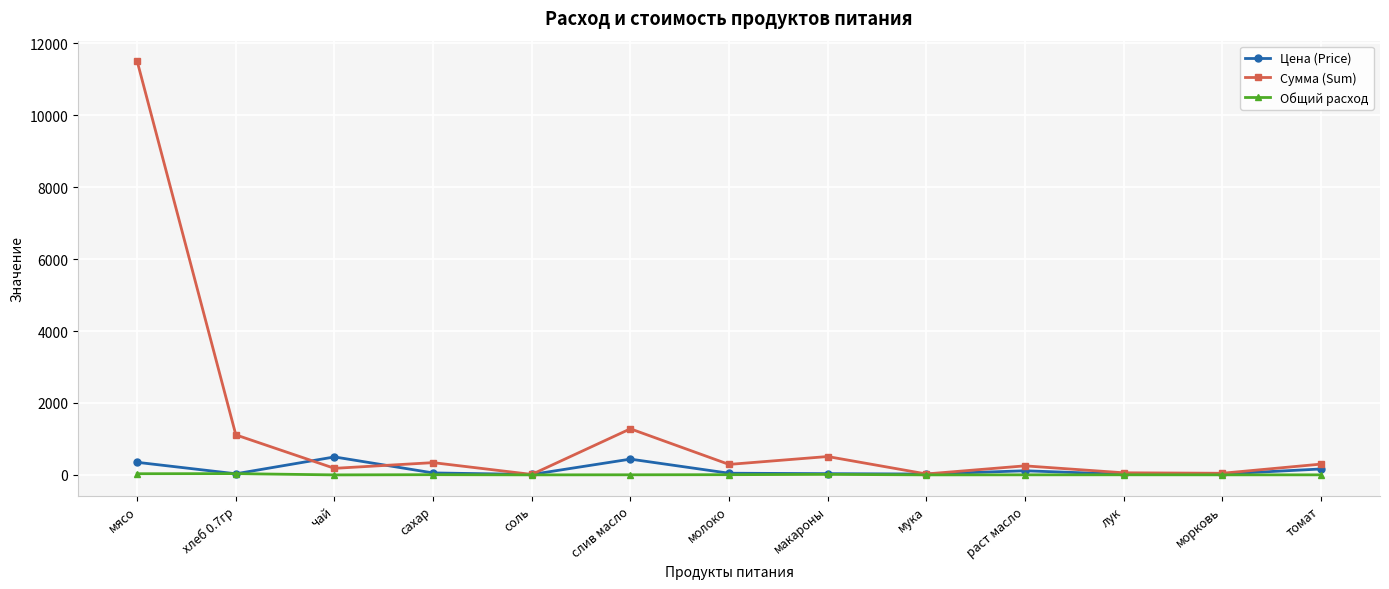

How many categories are shown in the chart?

13